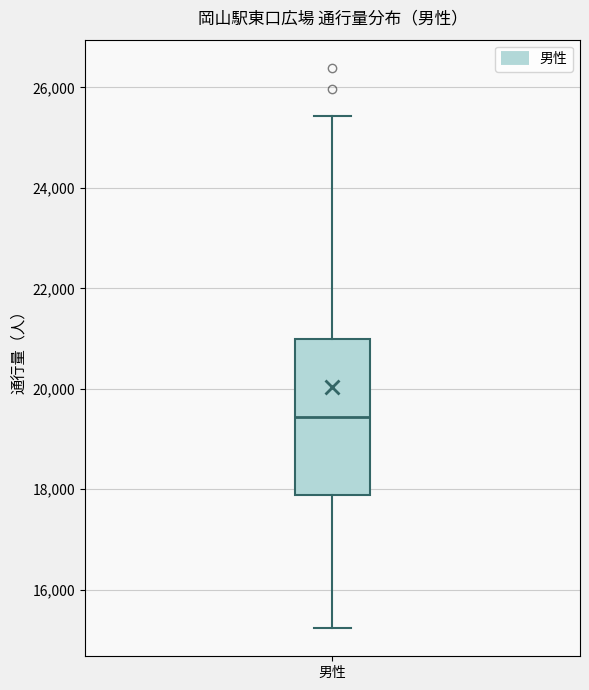

Where does the median line of the box for 男性 sit on the y-axis? The values are not printed on the chart, so give them approximately, as read against the axis.

19400